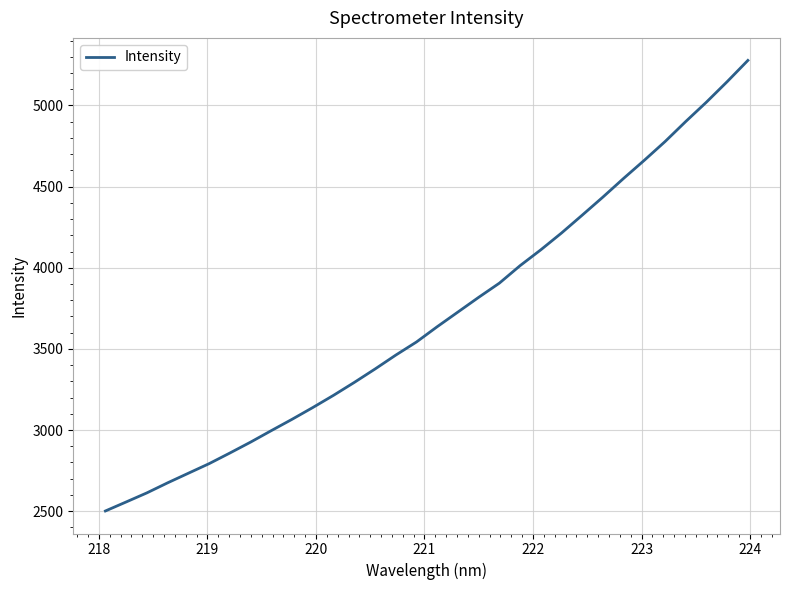

What is the difference between the maximum and minimum values?

2776.6